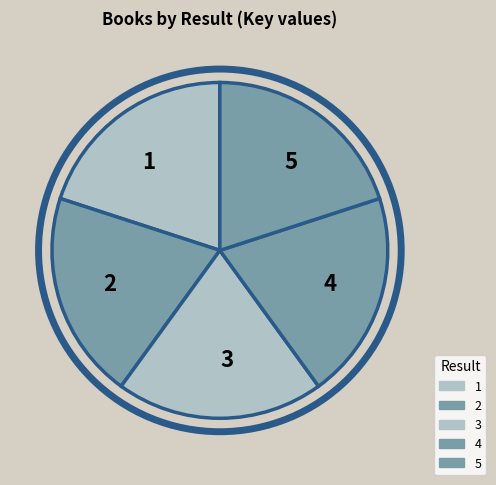

Approximately how many times larger is the value at 4 compared to 2?

1.0